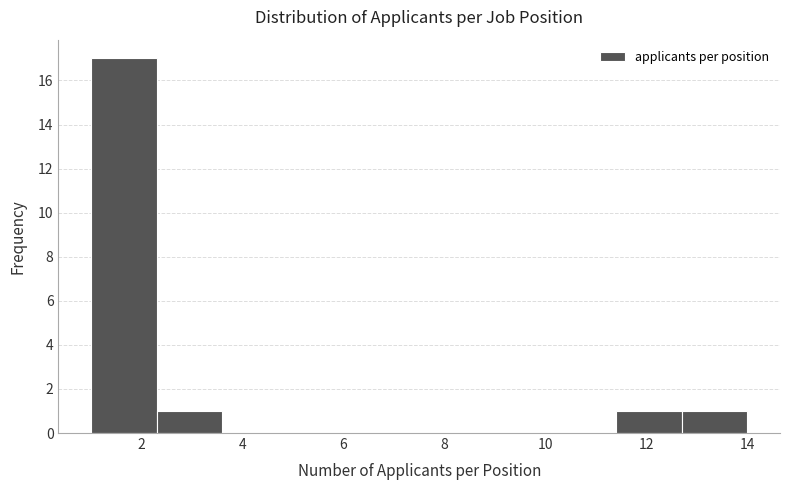

Which range on the x-axis has the tallest bar?

1.0 to 2.3